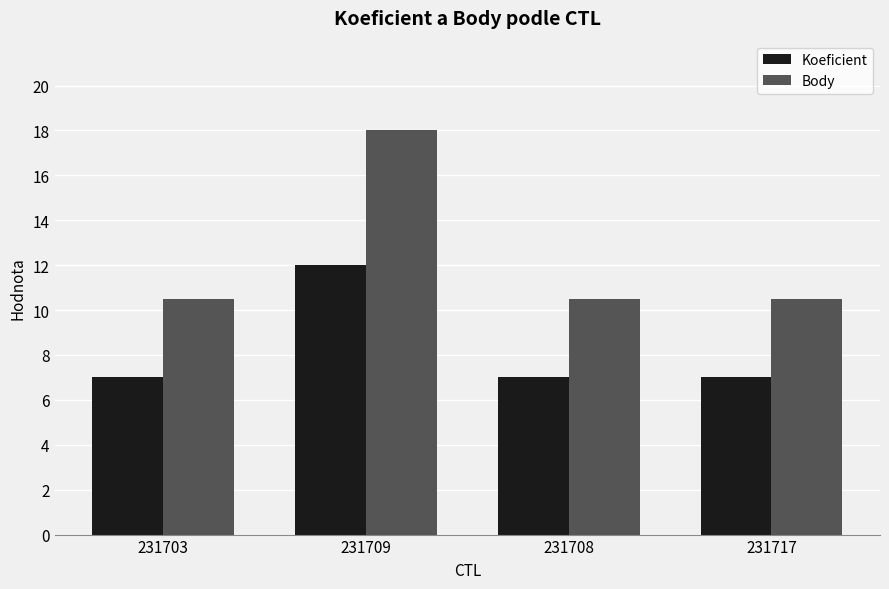

What is the sum of all Koeficient values?

33.0